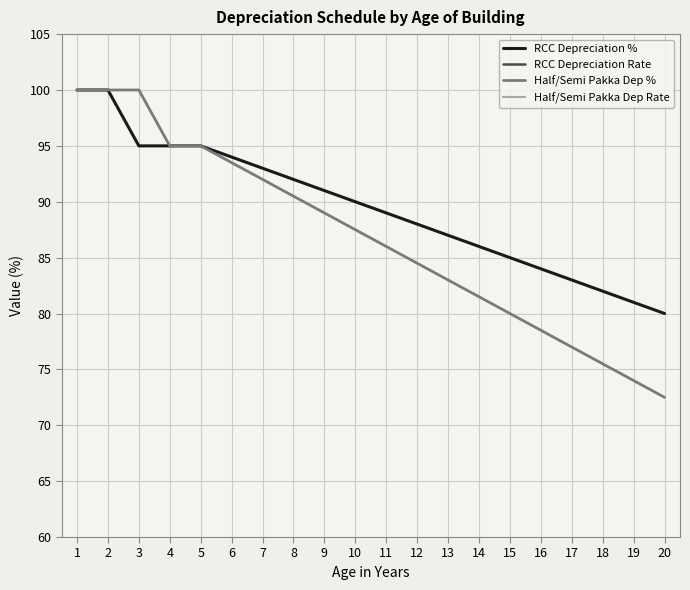

How many distinct data groups are displayed?

4